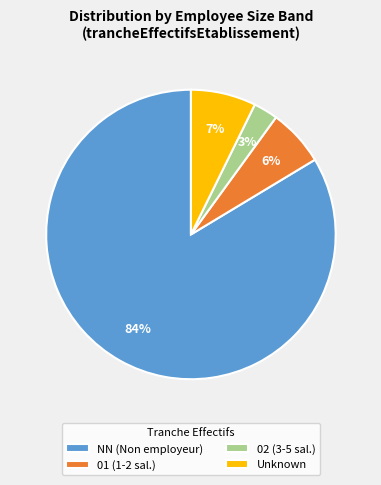

Rank the categories by value from lowest to highest.

02 (3-5 sal.), 01 (1-2 sal.), Unknown, NN (Non employeur)